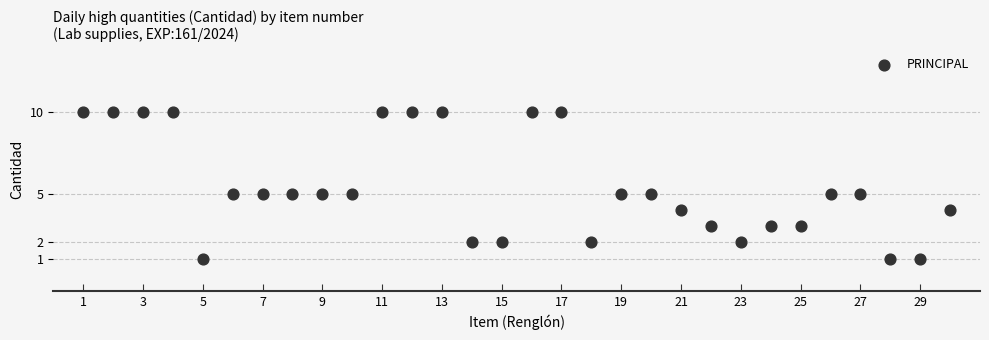

What is the range of Y values (max minus min)?

9